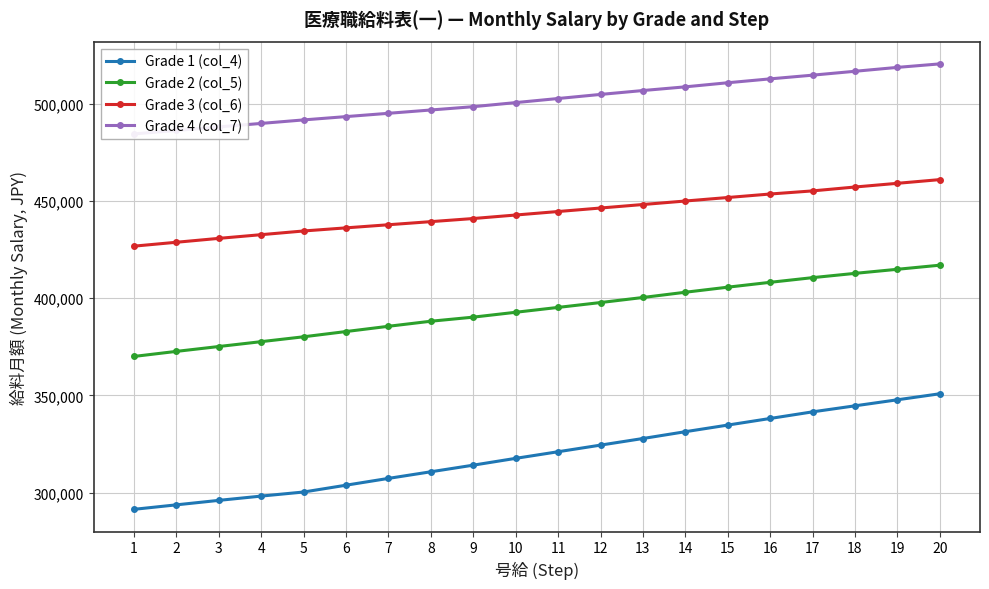

What is the difference between the maximum and minimum values in the Grade 3 (col_6) series?

34200